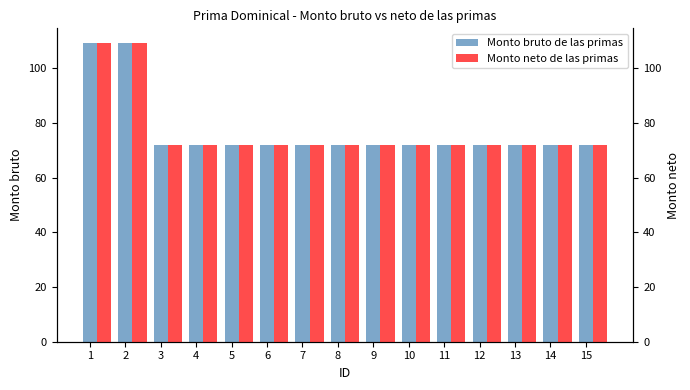

Reading right to left, transcribe all the data shown in this chart.

Monto bruto de las primas: 72.0	72.0	72.0	72.0	72.0	72.0	72.0	72.0	72.0	72.0	72.0	72.0	72.0	109.2	109.2
Monto neto de las primas: 72.0	72.0	72.0	72.0	72.0	72.0	72.0	72.0	72.0	72.0	72.0	72.0	72.0	109.2	109.2